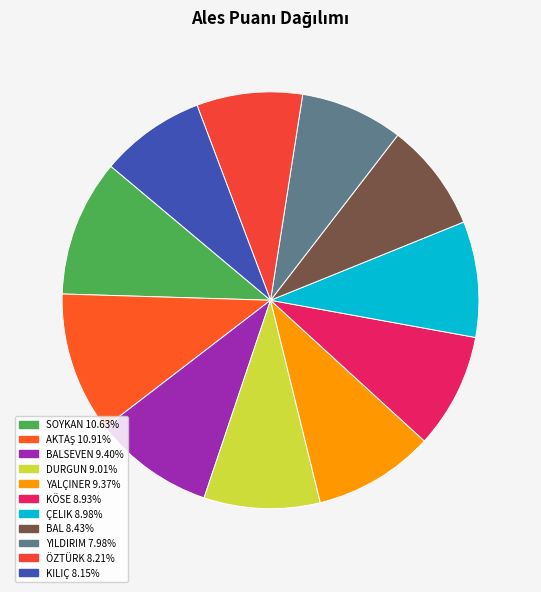

Rank the categories by value from lowest to highest.

FATMA BILGENUR YILDIRIM, HASAN KILIÇ, AYSUN ÖZTÜRK, SERPİL BAL, BAŞAK KÖSE, MUSTAFA OSMAN ÇELIK, DERYA DURGUN, OSMAN YALÇINER, NAZLI DENIZ BALSEVEN, HAYRİ KORHAN SOYKAN, YUNUS AKTAŞ